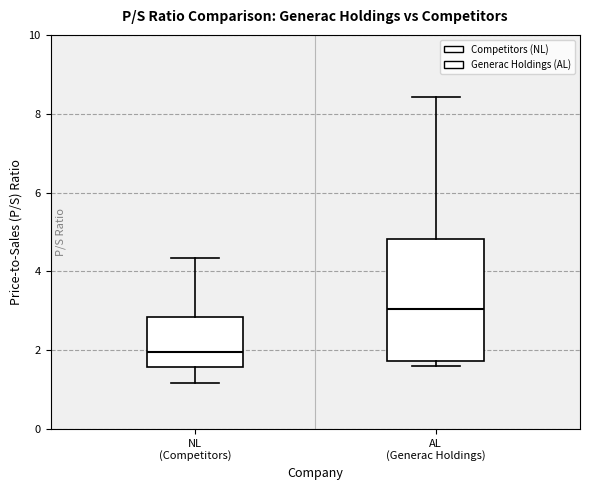

Reading left to right, read every box against the y-axis: the position of its median line, the range the box covers, and the ends of its whiskers. The values are not printed on the chart, so give them approximately, as read against the axis.

NL (Competitors): median 2.0, box 1.6 to 2.8, whiskers 1.2 to 4.4
AL (Generac Holdings): median 3.0, box 1.8 to 4.8, whiskers 1.6 to 8.4